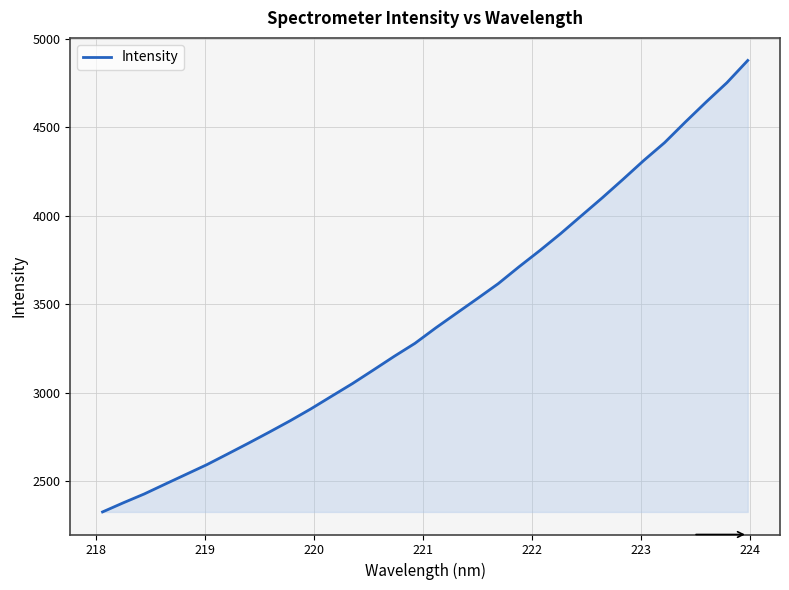

How many series are shown in this chart?

1